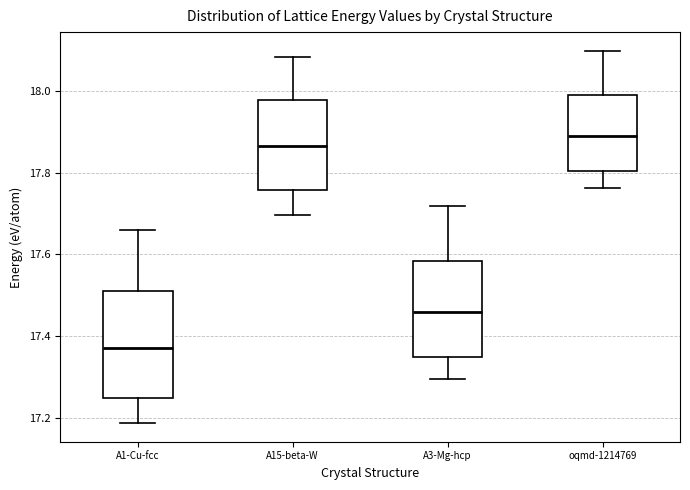

Which box is the tallest, from its lower edge to its upper edge?

A1-Cu-fcc